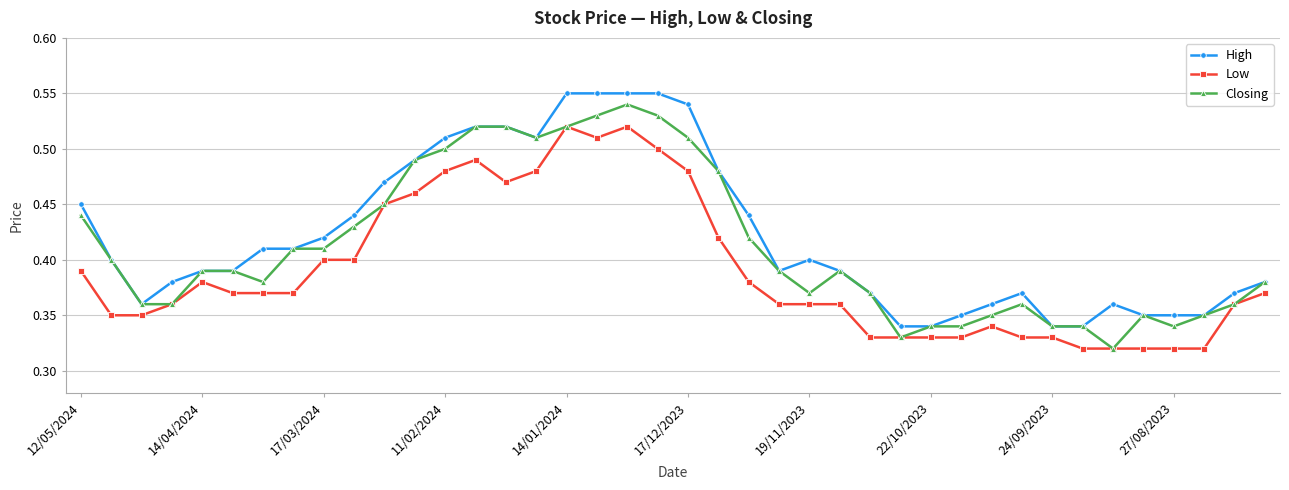

Rank the series by their average value, from lowest to highest.

Low, Closing, High